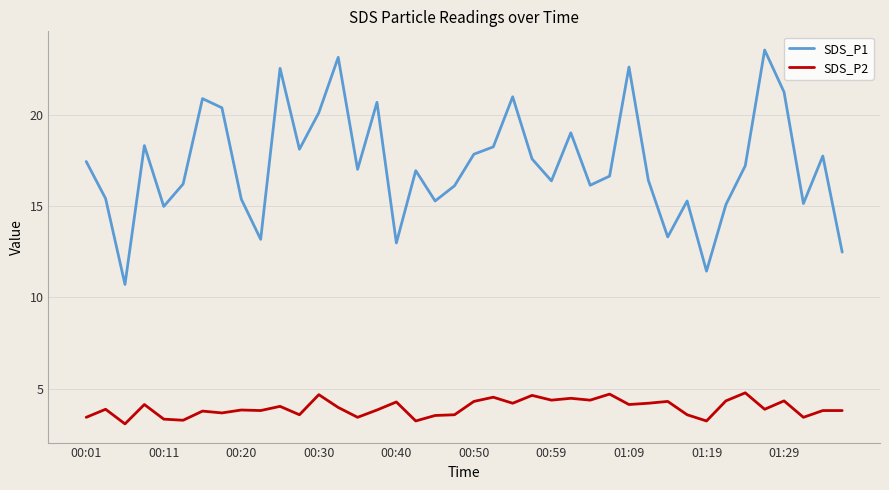

List the series in order of their overall mean, highest first.

SDS_P1, SDS_P2